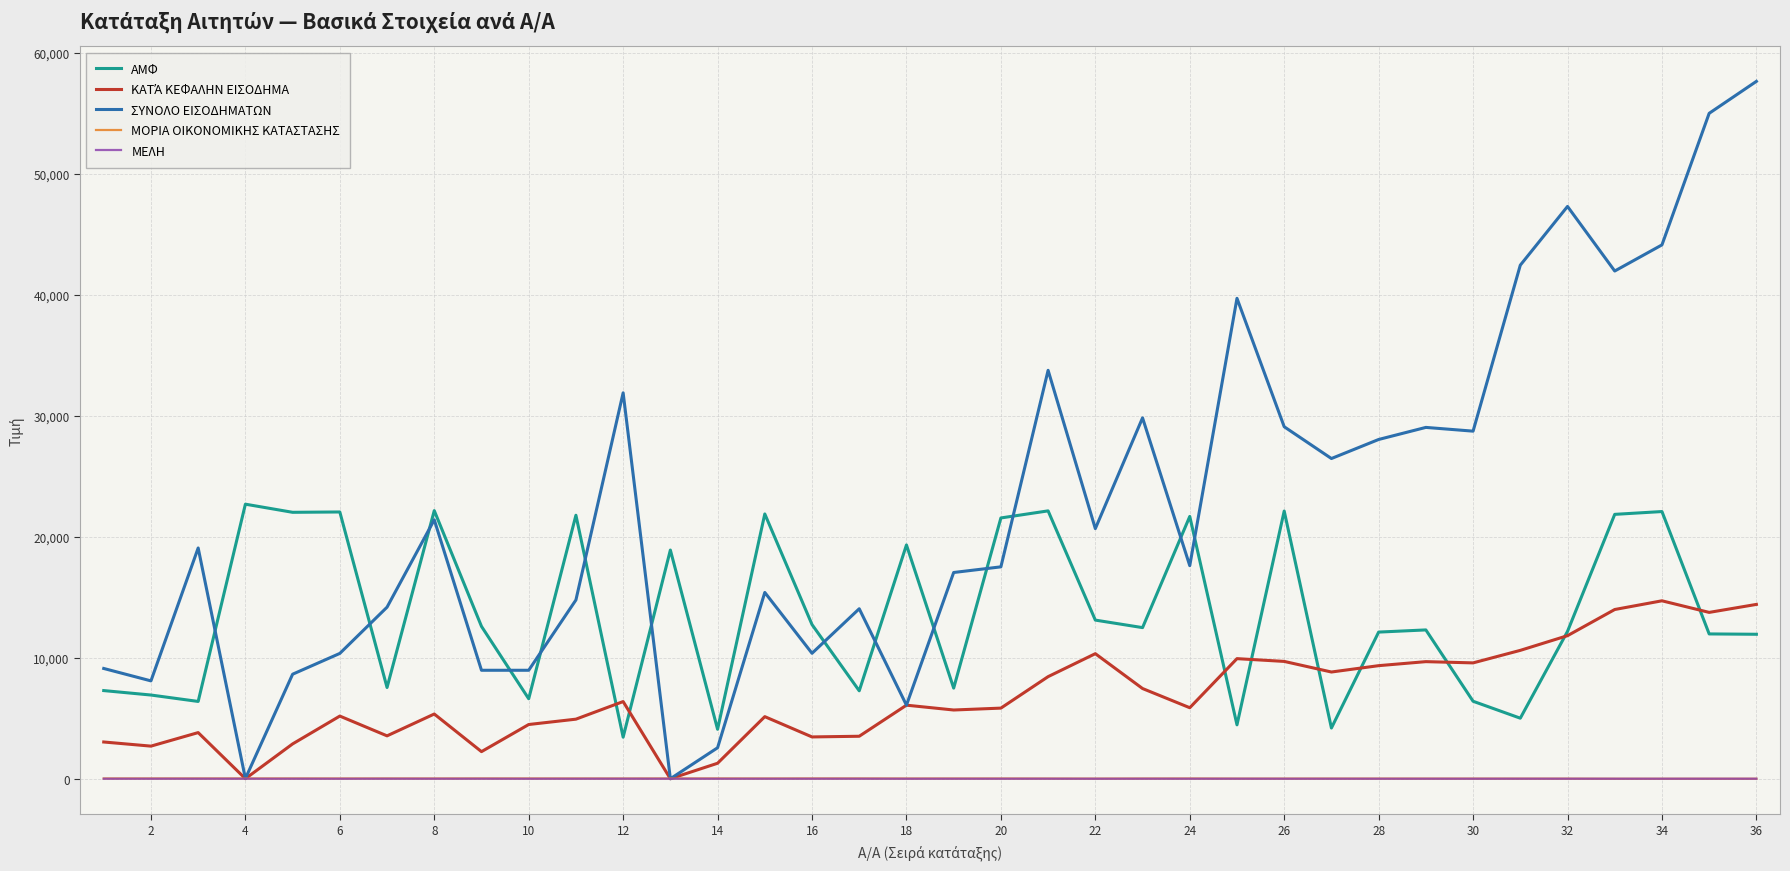

Which series has the largest total across all categories?

ΣΥΝΟΛΟ ΕΙΣΟΔΗΜΑΤΩΝ